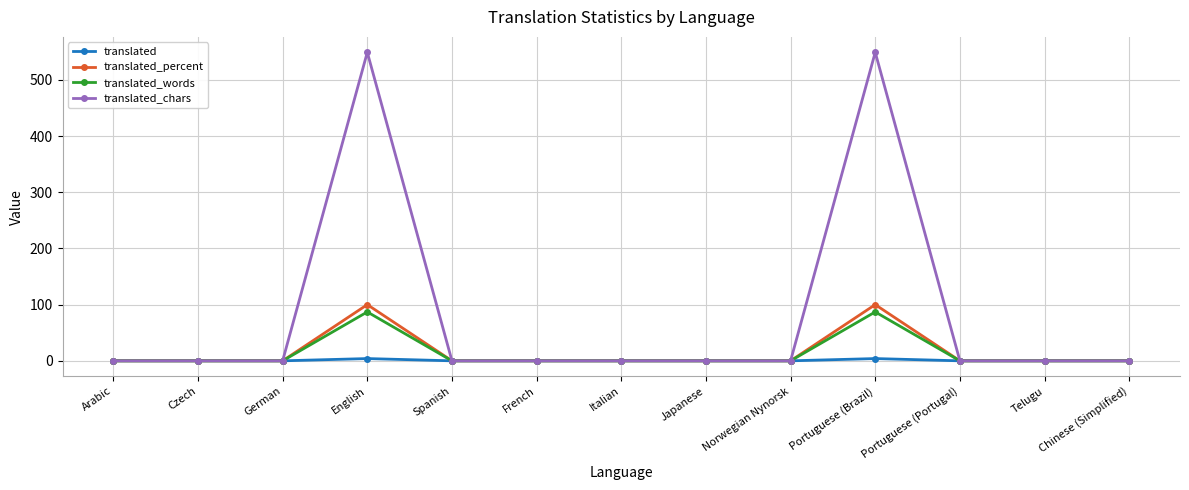

What position from the left is English?

4